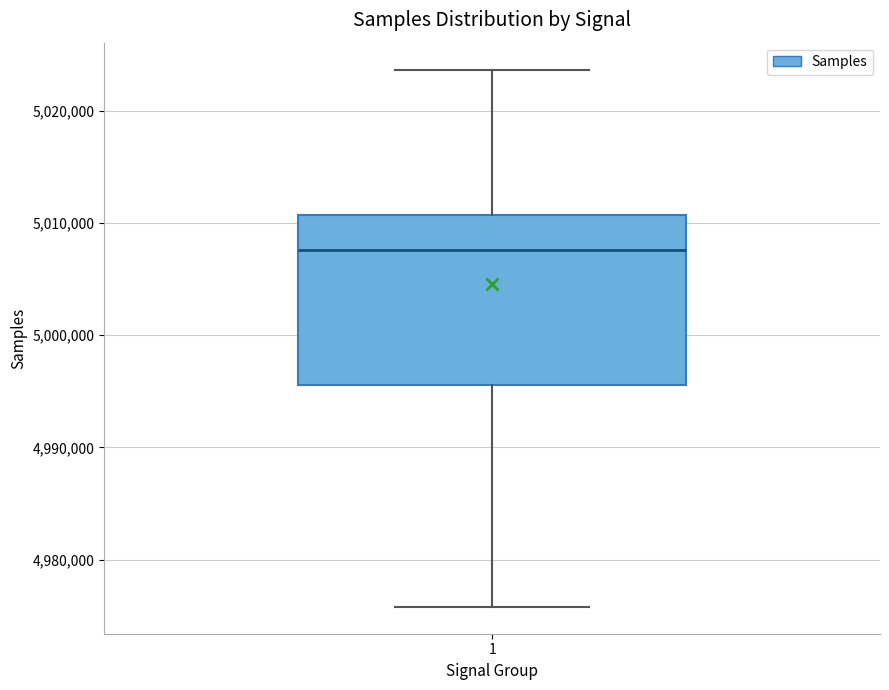

Transcribe this box plot: give where the median line is, the range the box spans, and where the two whiskers end, as read against the y-axis. The values are not printed on the chart, so give them approximately, as read against the axis.

median 5008000, box 4996000 to 5011000, whiskers 4976000 to 5024000